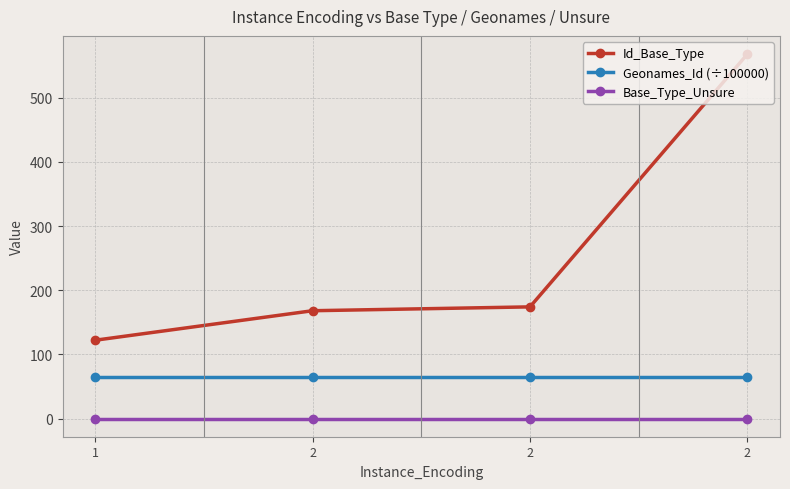

Is the value of Base_Type_Unsure at 2 greater than the value of Id_Base_Type at 2?

No